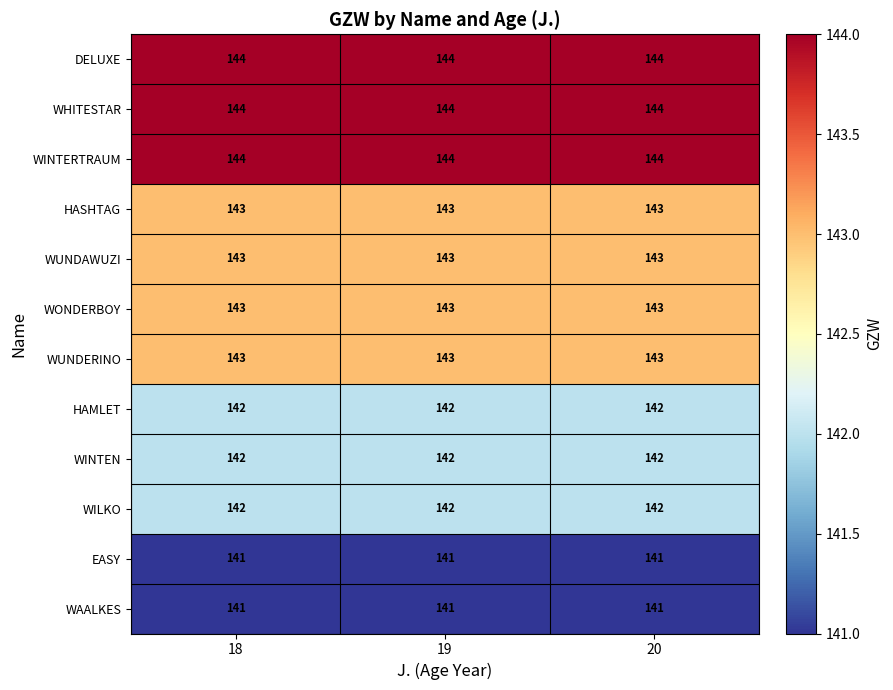

What is the spread (max minus min) of values at 18?

3